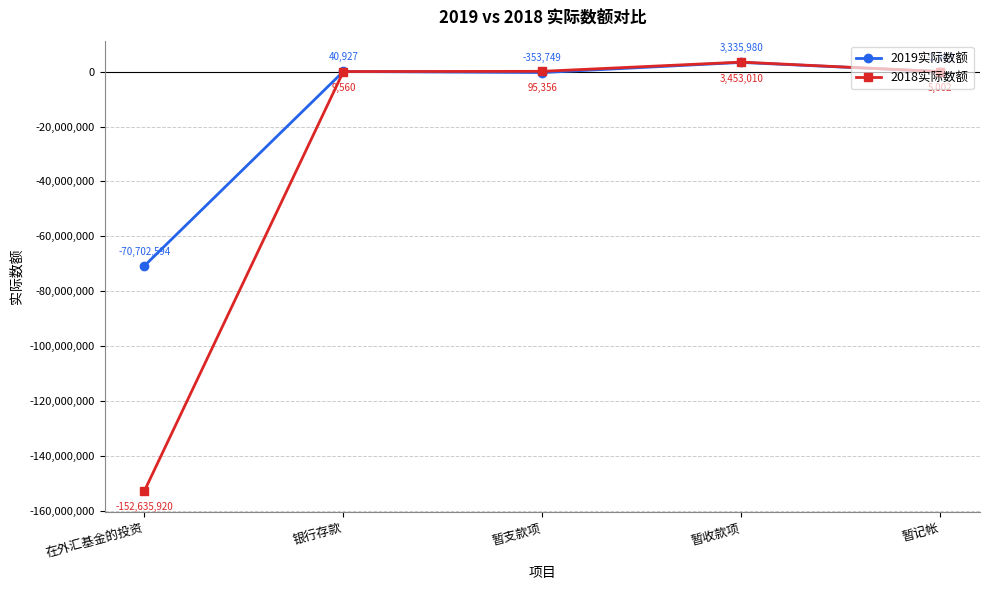

Which category has the highest value in the 2018实际数额 series?

暂收款项